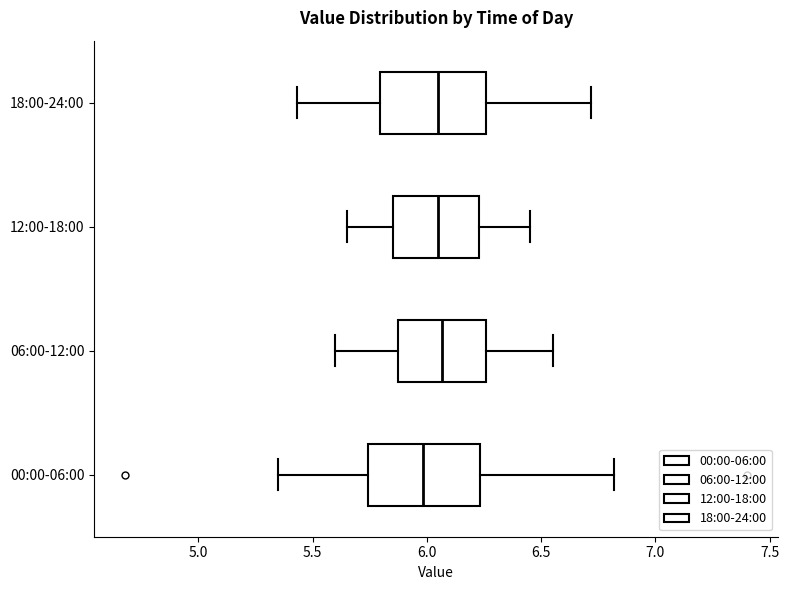

Which box has the furthest to the left median line?

00:00-06:00